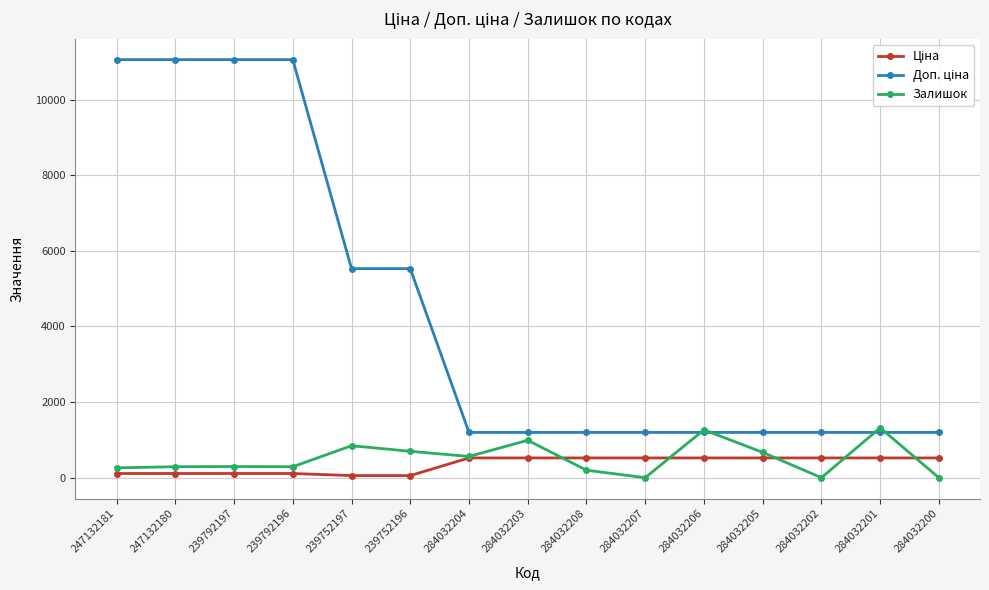

At which label is Залишок closest to 659?

284032205